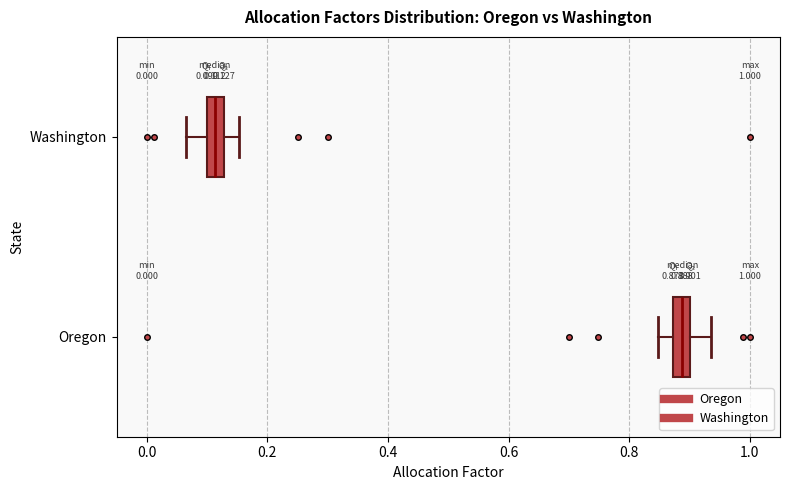

Which box's median line is the furthest to the left?

Washington